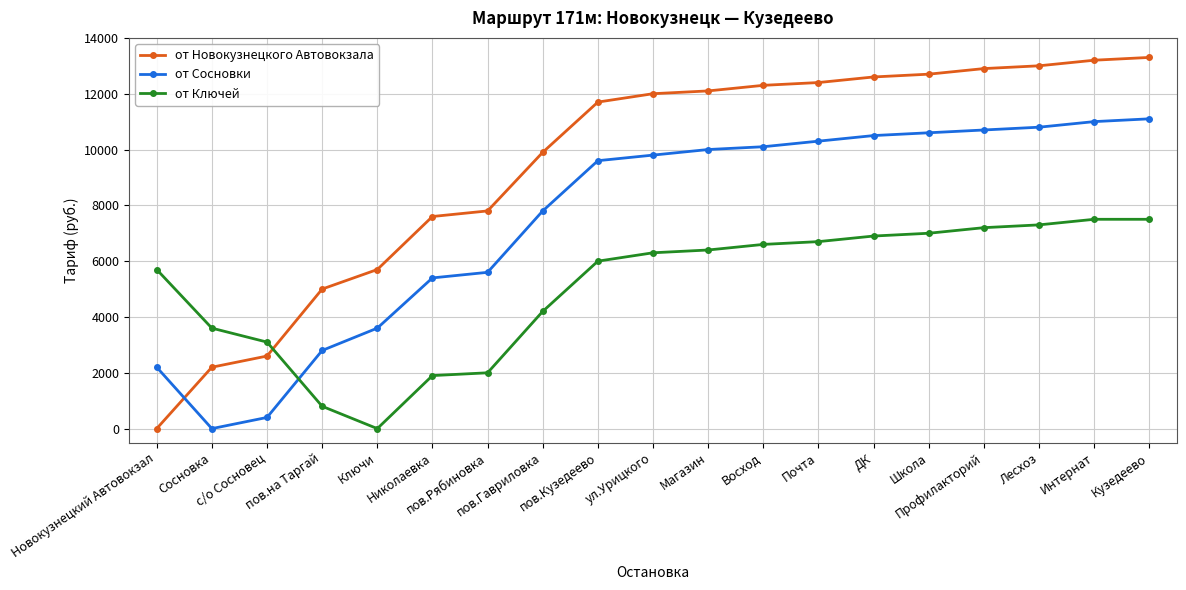

The value of от Новокузнецкого Автовокзала at Профилакторий is 7069. True or false?

False